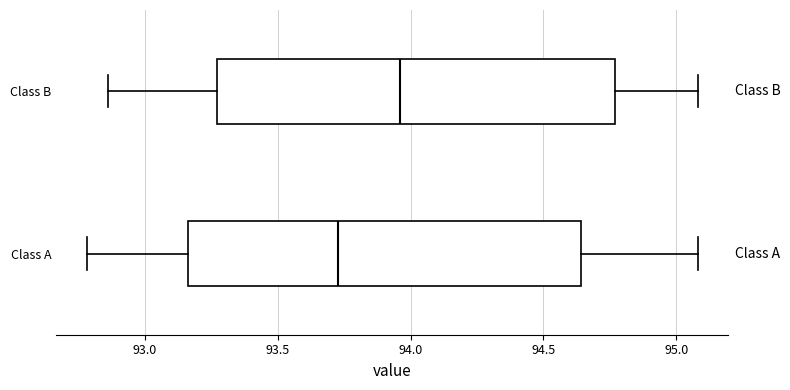

Reading bottom to top, read every box against the x-axis: the position of its median line, the range the box covers, and the ends of its whiskers. The values are not printed on the chart, so give them approximately, as read against the axis.

Class A: median 93.75, box 93.15 to 94.65, whiskers 92.80 to 95.10
Class B: median 93.95, box 93.25 to 94.75, whiskers 92.85 to 95.10